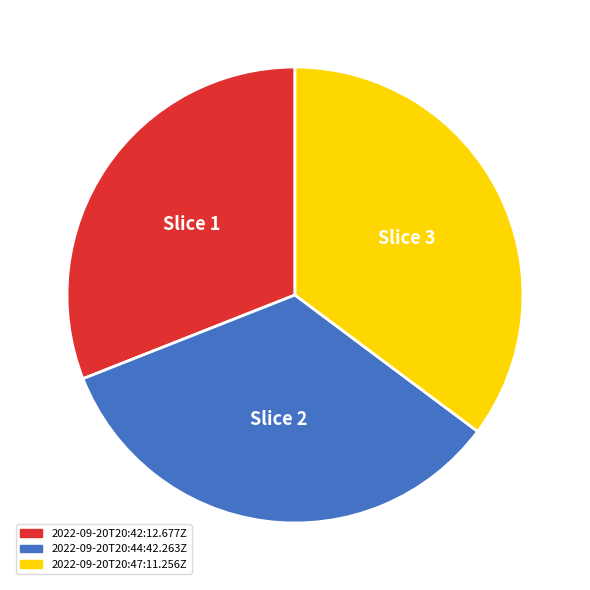

Which has a higher value, Slice 3 or Slice 1?

Slice 3